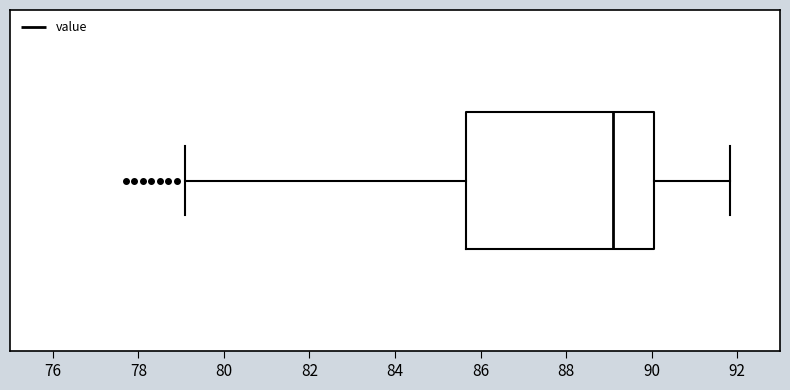

Read this box plot against the x-axis: the position of the median line, the range covered by the box, and the ends of both whiskers. The values are not printed on the chart, so give them approximately, as read against the axis.

median 89.2, box 85.6 to 90.0, whiskers 79.2 to 91.8